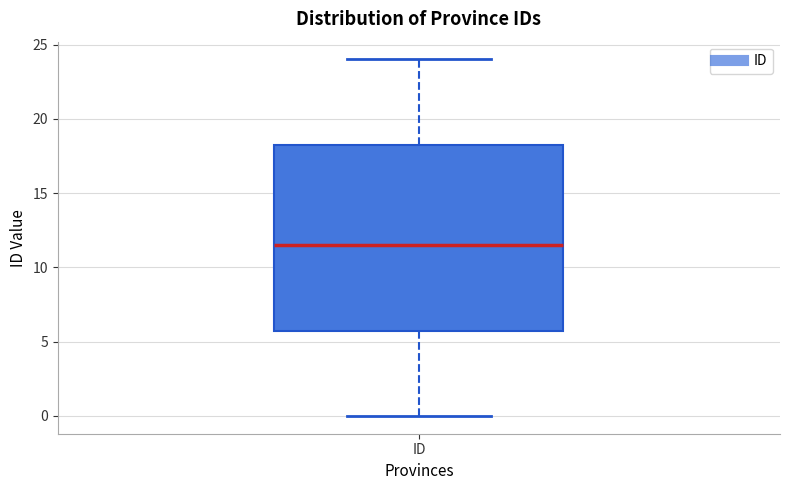

Where is the upper edge of the box for ID on the y-axis? The values are not printed on the chart, so give them approximately, as read against the axis.

18.5